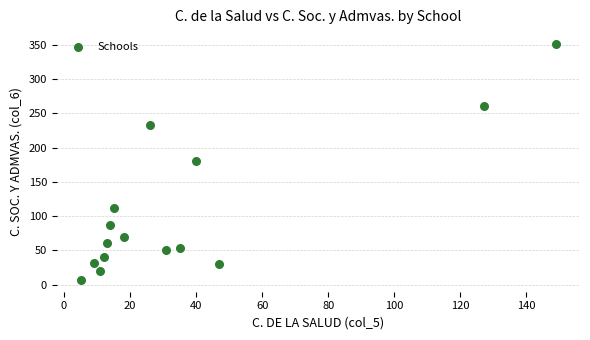

What is the range of X values (max minus min)?

144